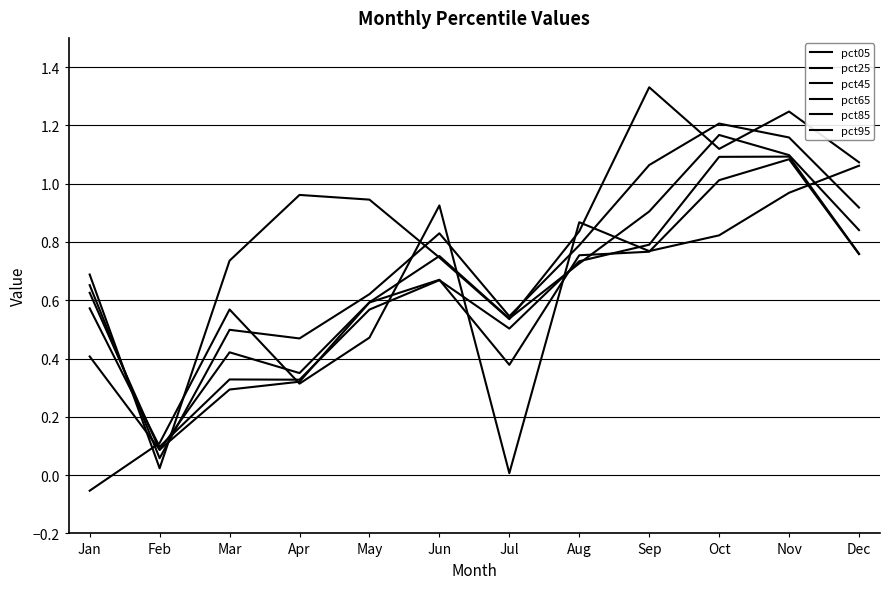

The pct85 series shows 1.2 at Oct. True or false?

True